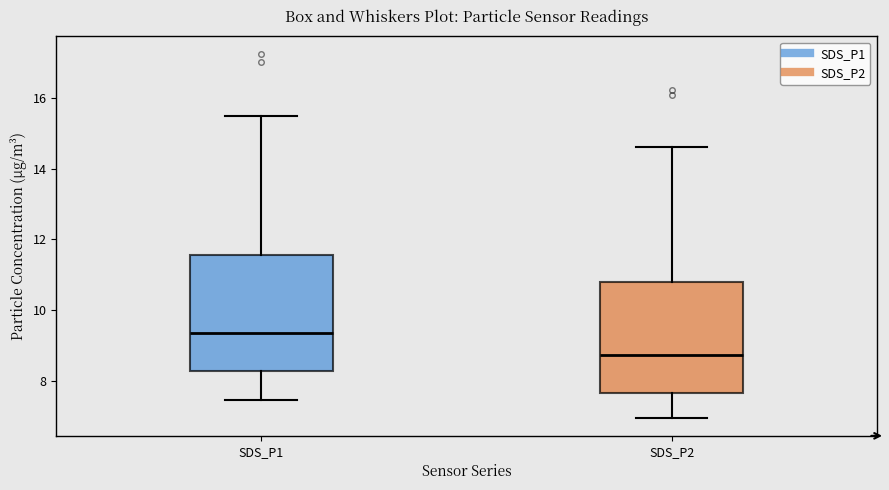

Where is the upper edge of the box for SDS_P2 on the y-axis? The values are not printed on the chart, so give them approximately, as read against the axis.

10.8